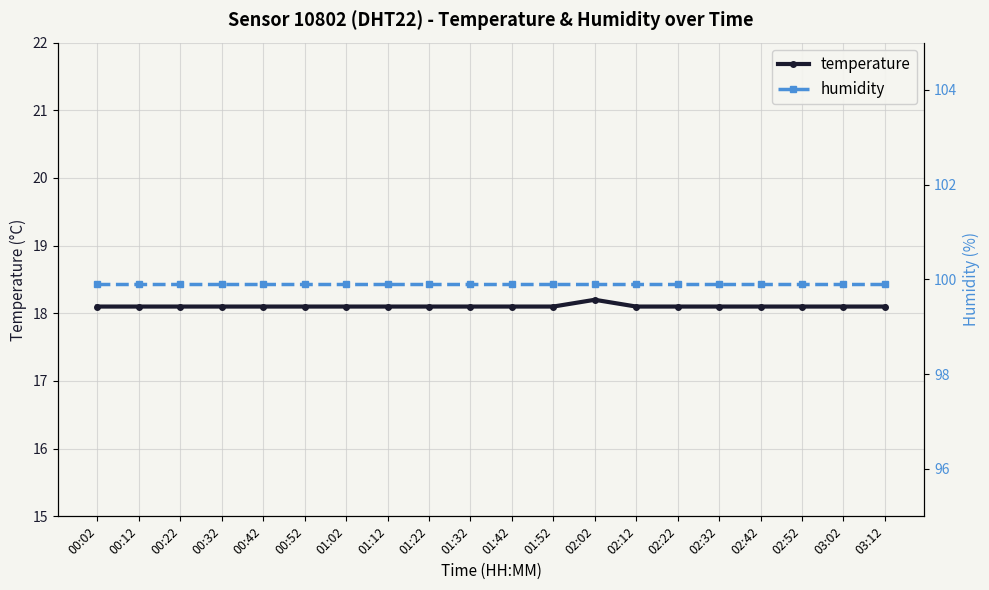

Read the temperature value at 02:22.

18.1